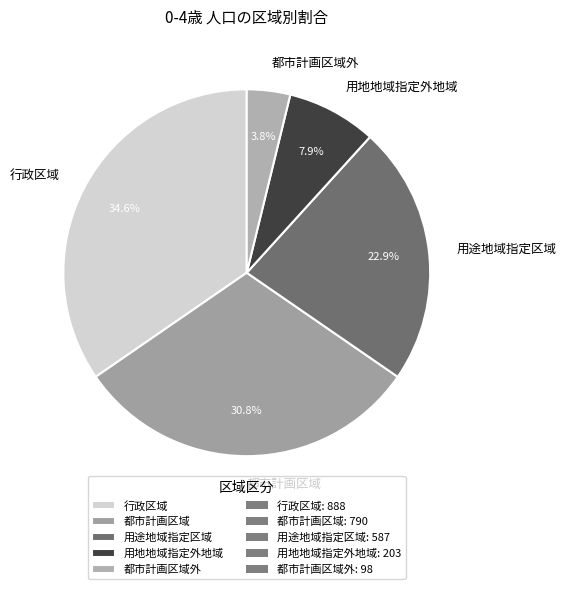

Is 行政区域 the majority of the pie?

No